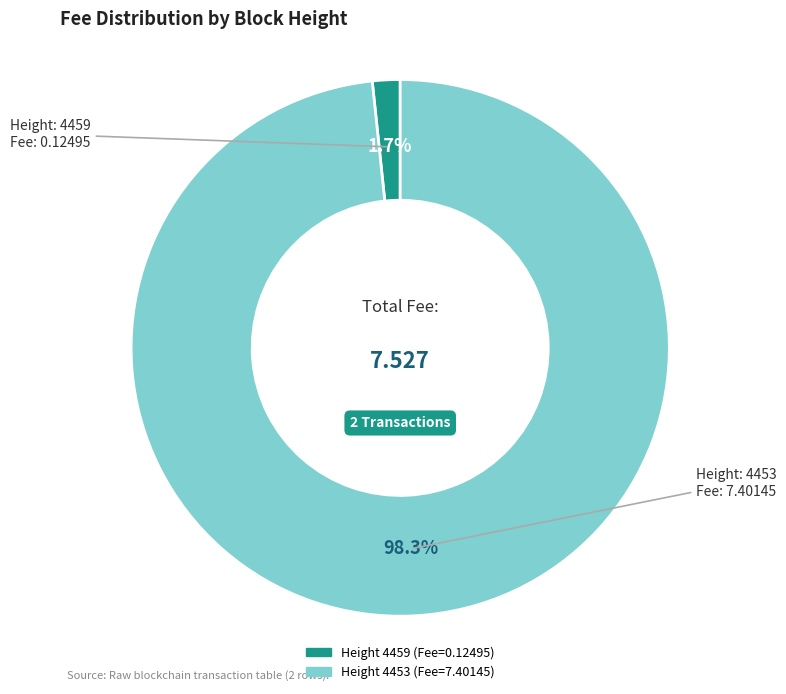

Does any single category account for the majority?

Yes